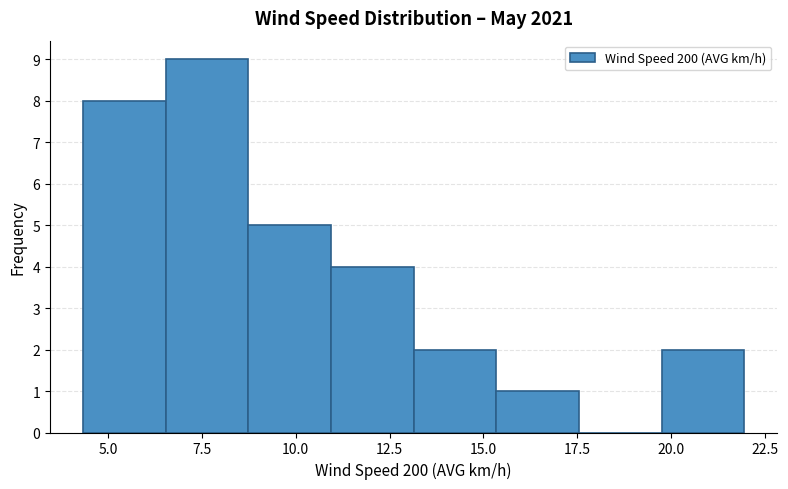

Reading left to right, list every bar in this chart as the range it spans on the x-axis followed by its height. Neither the bar edges nor the heights are printed on the chart, so give them approximately, as read against the axes.

4.5 to 6.5: 8
6.5 to 8.5: 9
8.5 to 11.0: 5
11.0 to 13.0: 4
13.0 to 15.5: 2
15.5 to 17.5: 1
17.5 to 20.0: 0
20.0 to 22.0: 2